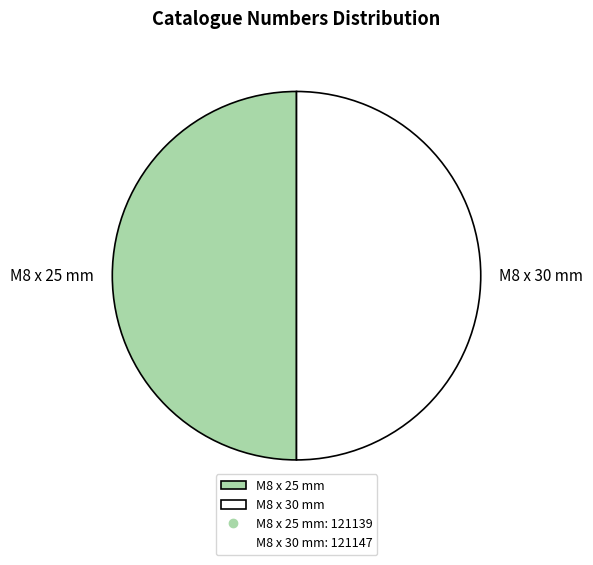

How many slices are in this pie chart?

2